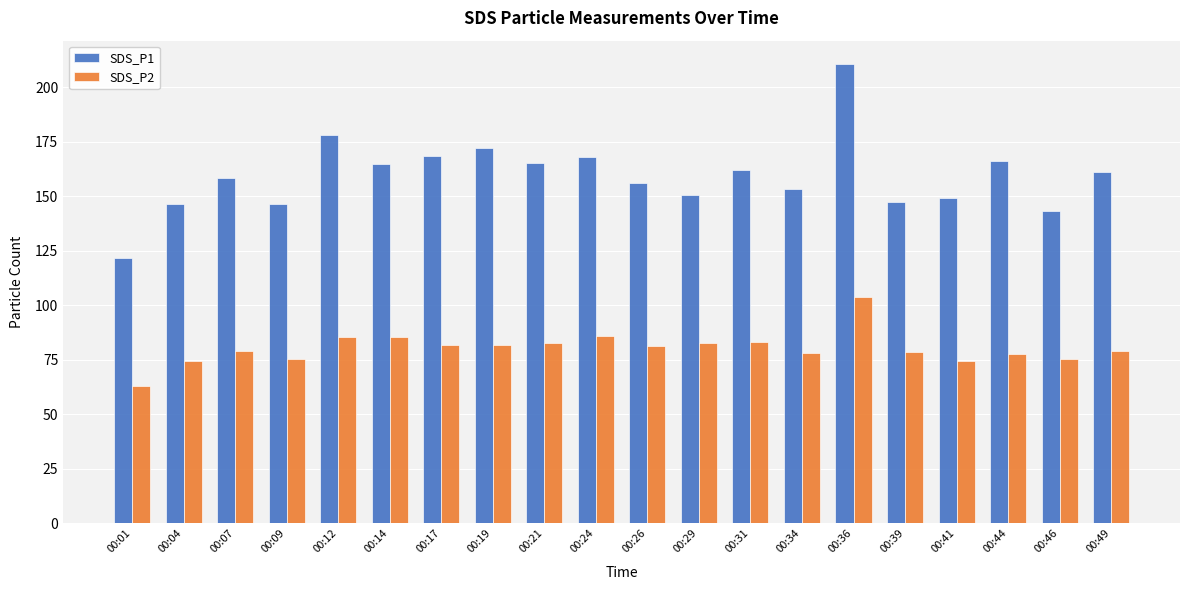

The SDS_P2 series shows 22.6 at 00:14. True or false?

False